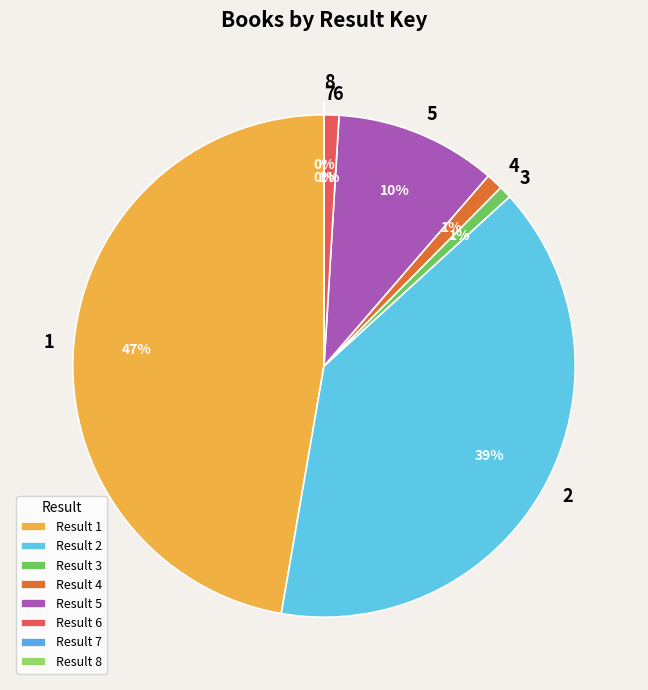

To the nearest percent, what percentage of the pie is 2?

39%